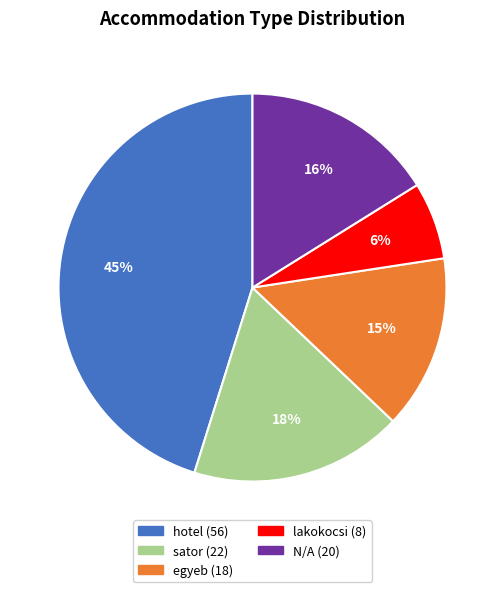

Is there a majority slice in this chart?

No